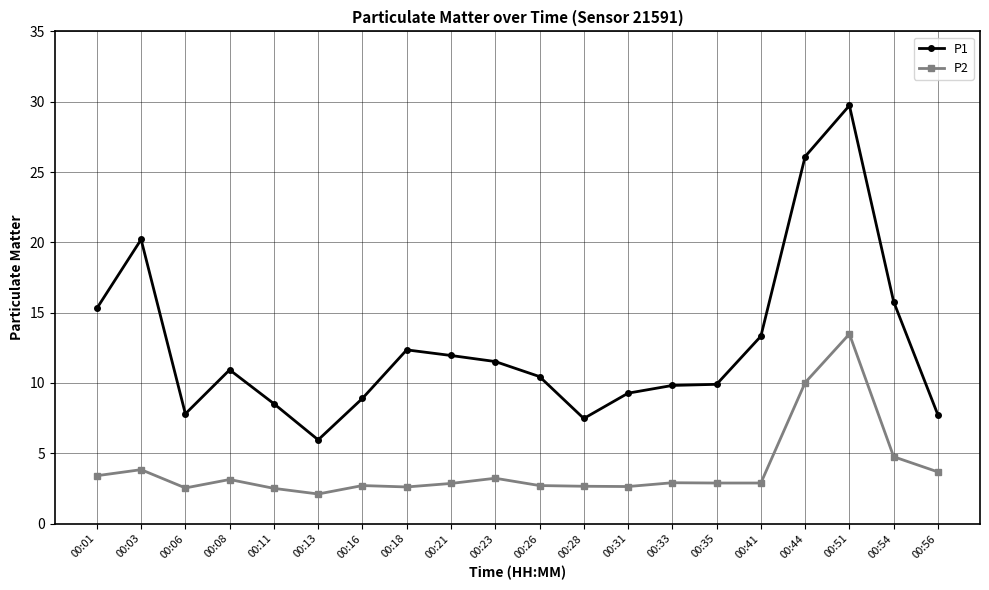

How many lines are shown in the chart?

2